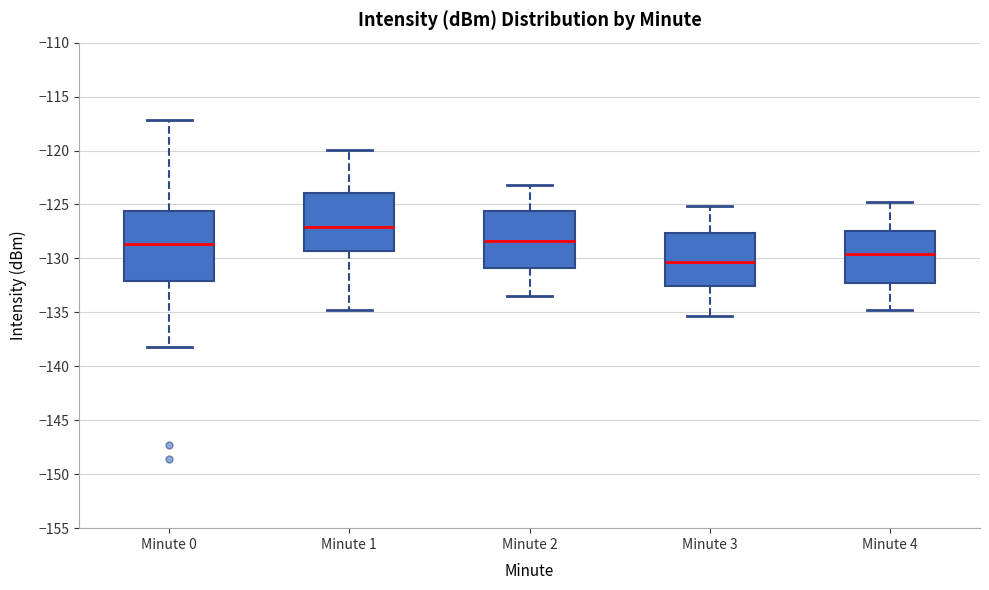

Reading left to right, read every box against the y-axis: the position of its median line, the range the box covers, and the ends of its whiskers. The values are not printed on the chart, so give them approximately, as read against the axis.

Minute 0: median -128.5, box -132.0 to -125.5, whiskers -138.0 to -117.0
Minute 1: median -127.0, box -129.5 to -124.0, whiskers -134.5 to -120.0
Minute 2: median -128.5, box -131.0 to -125.5, whiskers -133.5 to -123.0
Minute 3: median -130.5, box -132.5 to -127.5, whiskers -135.5 to -125.0
Minute 4: median -129.5, box -132.5 to -127.5, whiskers -135.0 to -125.0